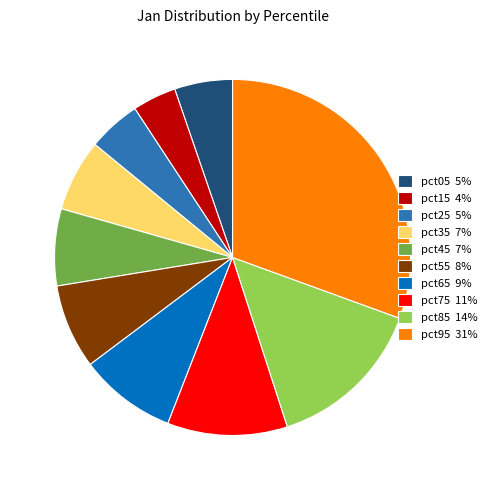

Count the number of slices in the pie.

10